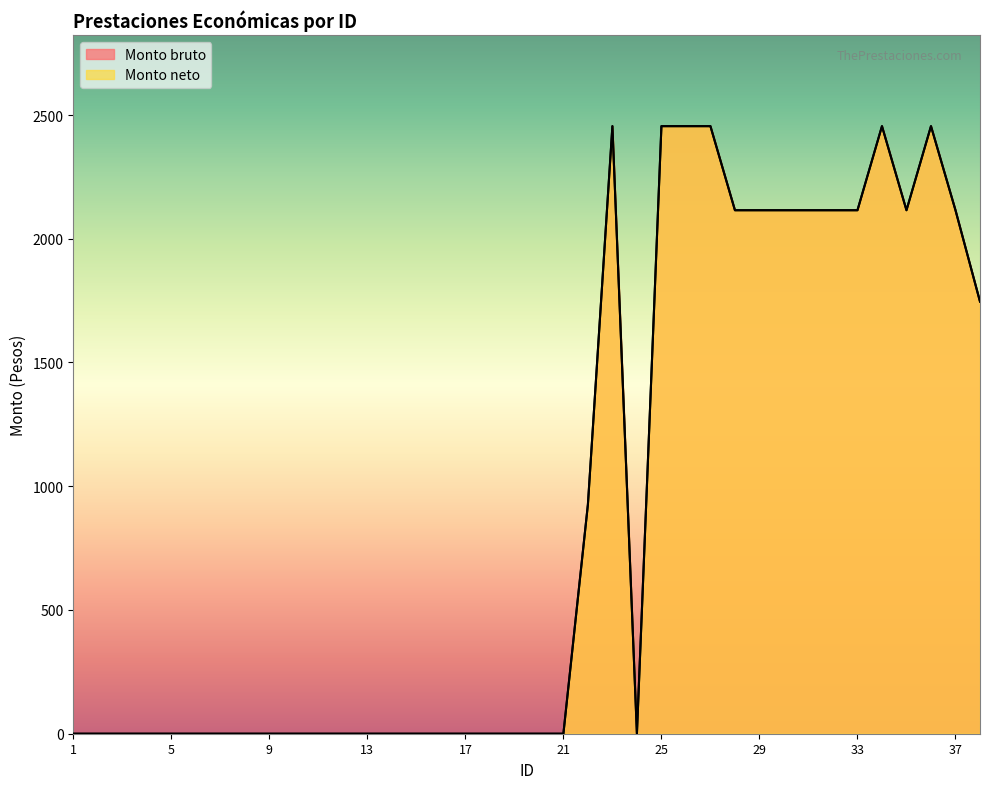

Does the chart display data point markers on the line(s)?

No